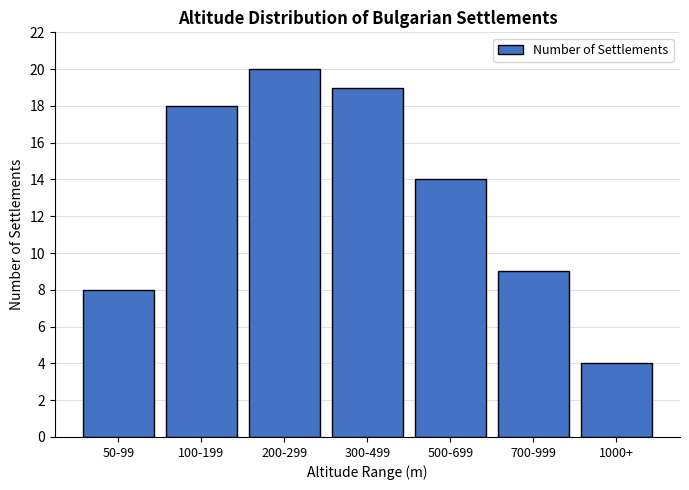

Reading left to right, extract all data points from this chart.

8	18	20	19	14	9	4